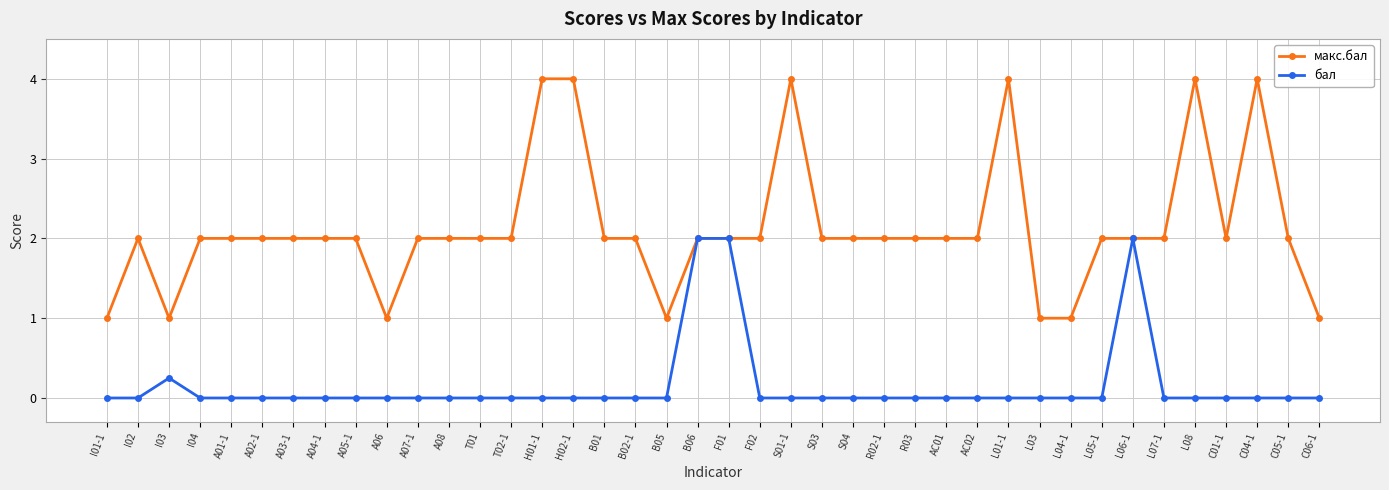

What is the sum of the макс.бал values at А01-1 and C05-1?

4.0